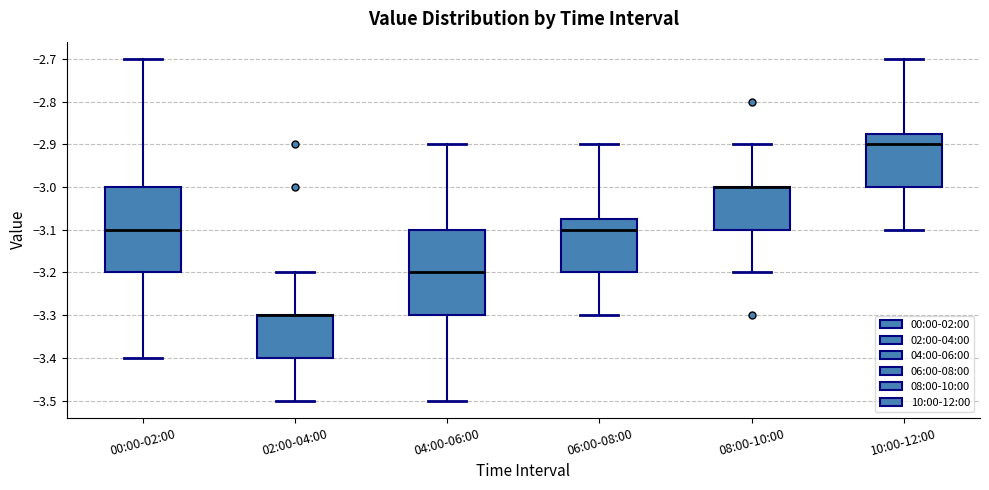

Where is the lower edge of the box for 10:00-12:00 on the y-axis? The values are not printed on the chart, so give them approximately, as read against the axis.

-3.00